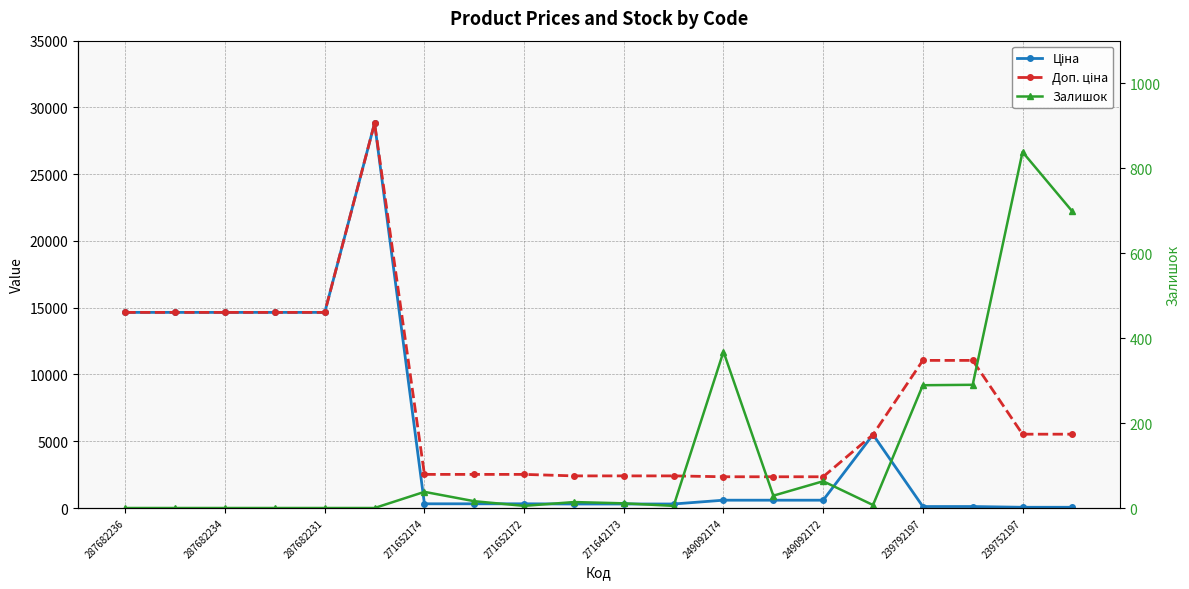

What is the average value of the Ціна series?

5575.0